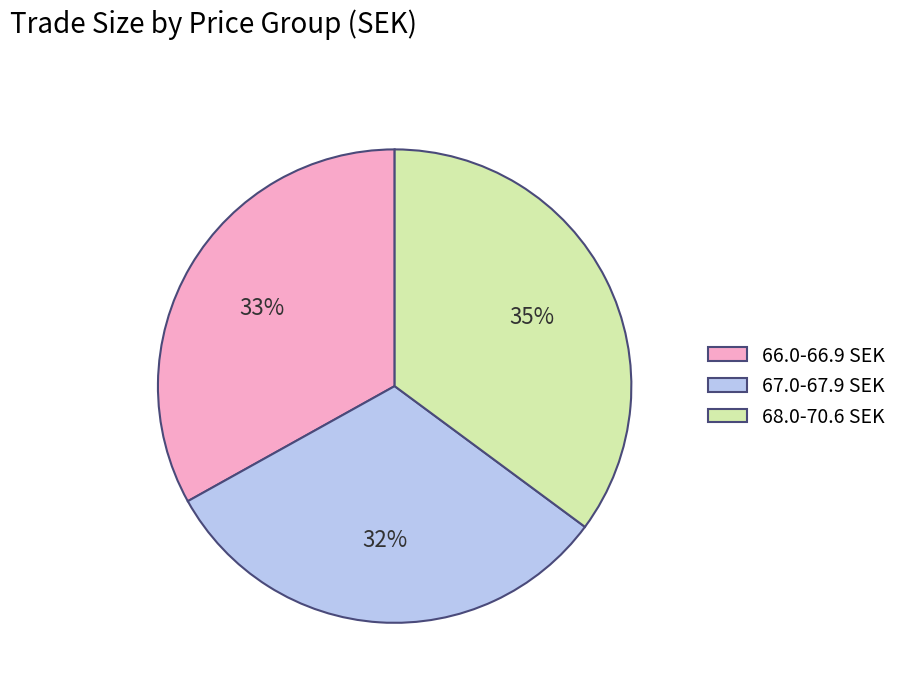

Combined, do 67.0-67.9 SEK and 68.0-70.6 SEK account for over 50%?

Yes